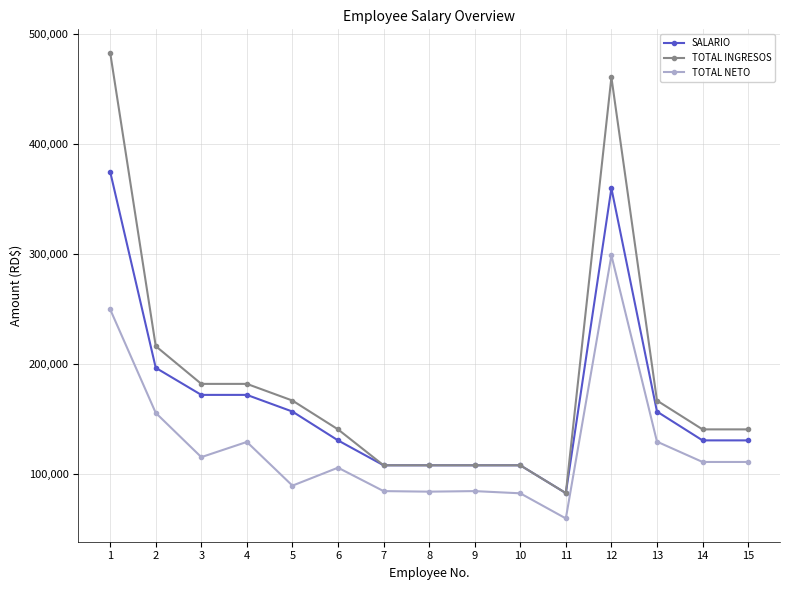

How many values in the SALARIO series are below 130910?

5